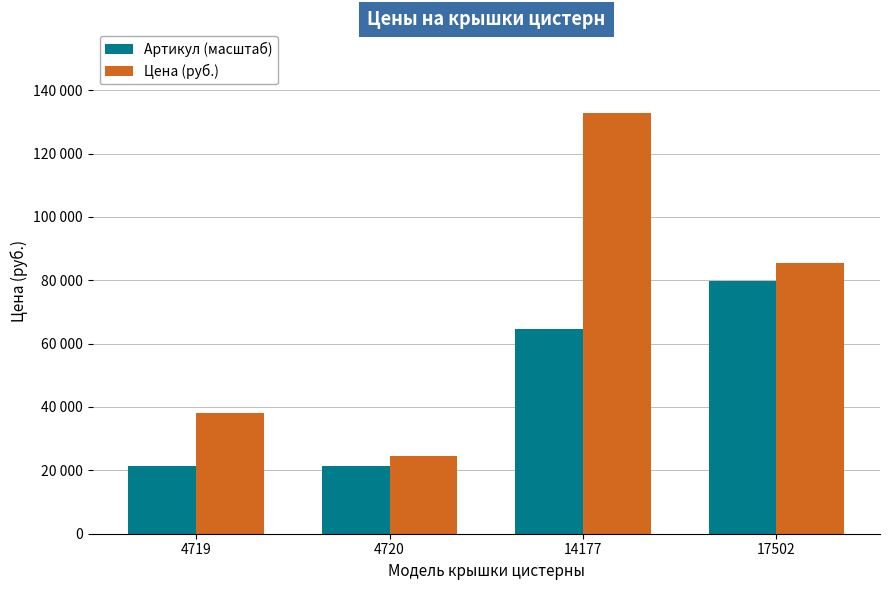

Does the chart contain stacked bars?

No